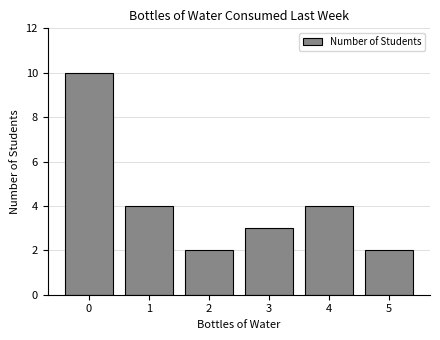

Reading left to right, list all the values displayed in this chart.

10	4	2	3	4	2